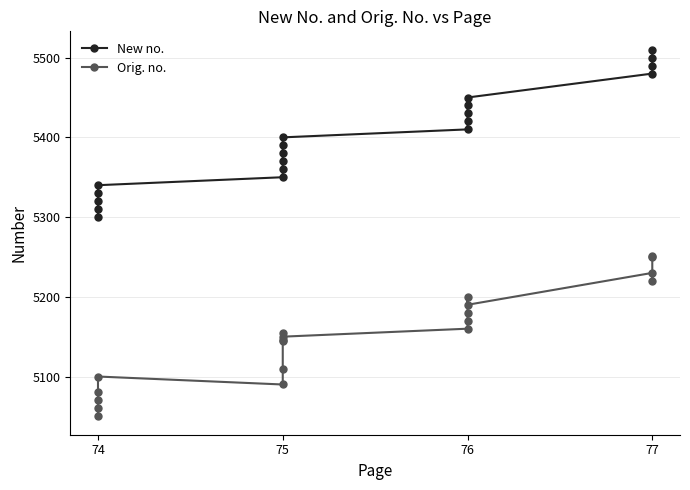

List the series in order of their overall mean, lowest first.

Orig. no., New no.